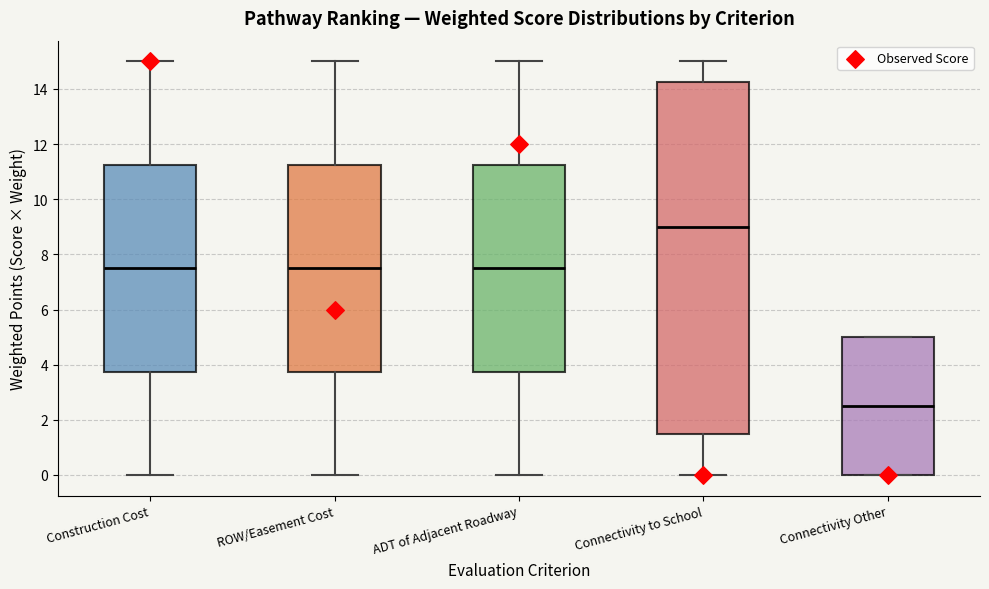

Where is the lower edge of the box for ADT of Adjacent Roadway on the y-axis? The values are not printed on the chart, so give them approximately, as read against the axis.

3.8